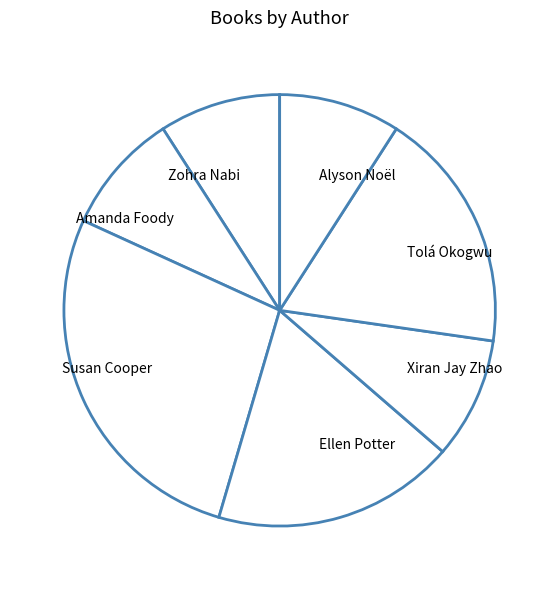

Which category has the biggest portion of the pie?

Susan Cooper